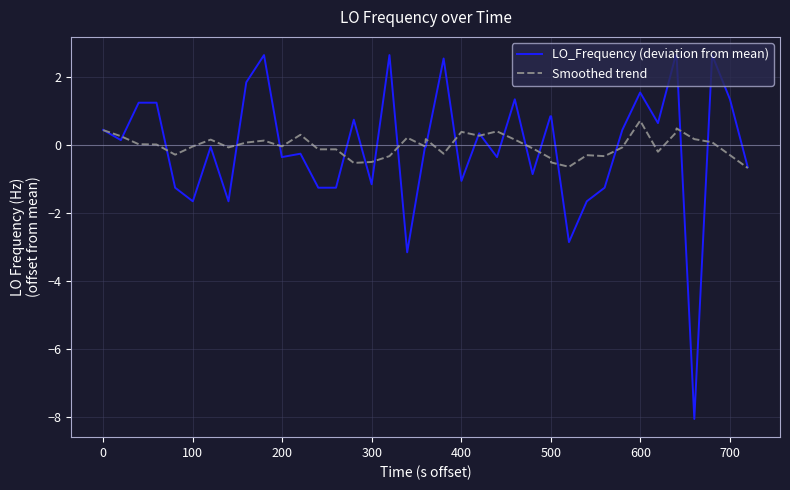

Which series has the widest spread of values?

LO_Frequency (deviation from mean)